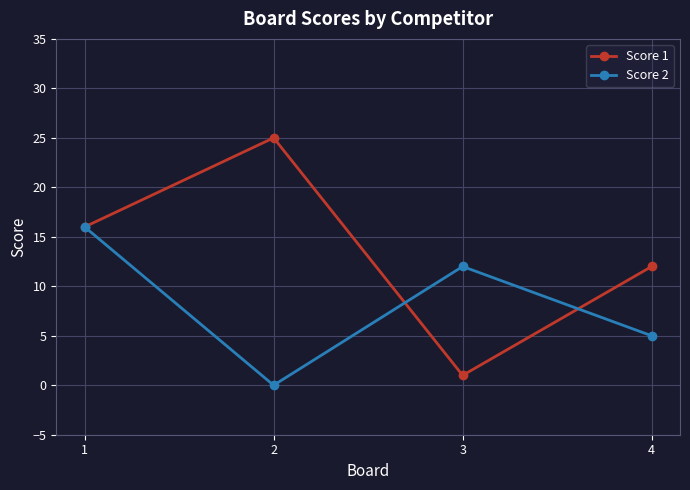

What is the difference between the highest and lowest values at 2?

25